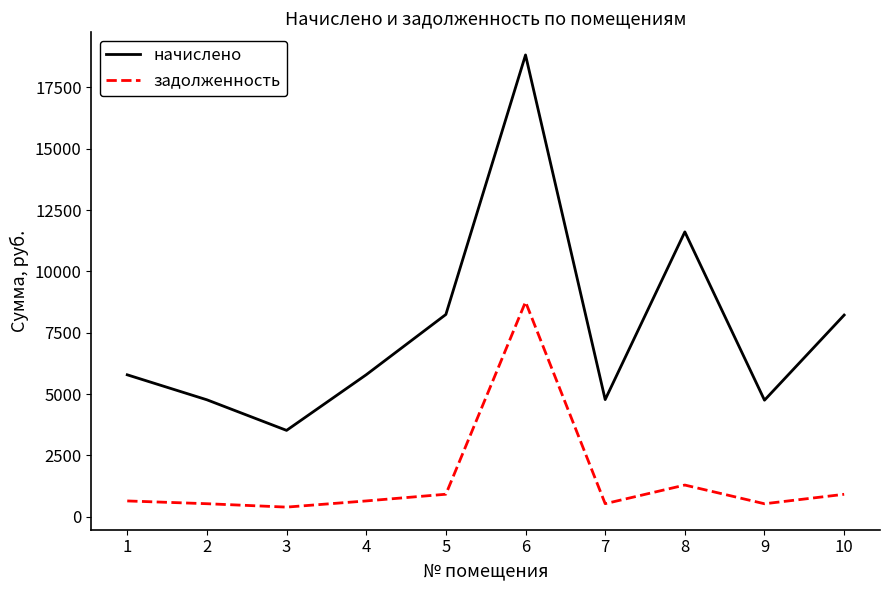

True or false: задолженность and начислено intersect in this chart.

False